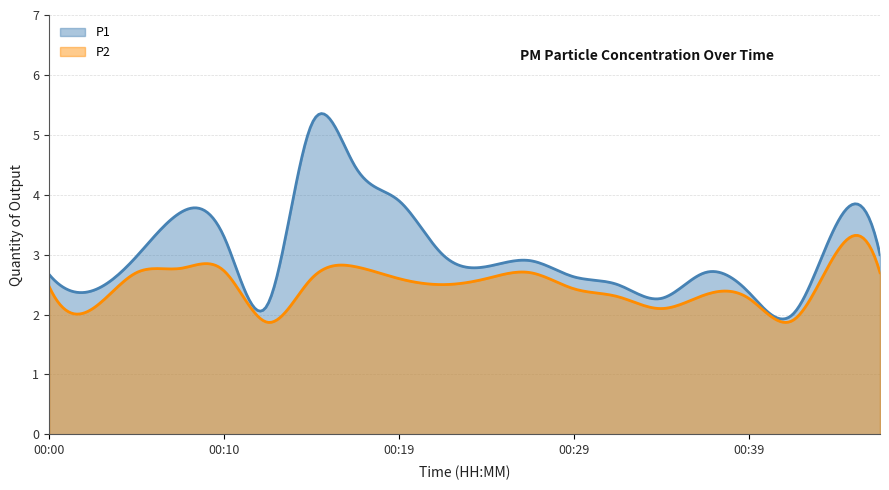

At which label does P2 first exceed 2?

00:00